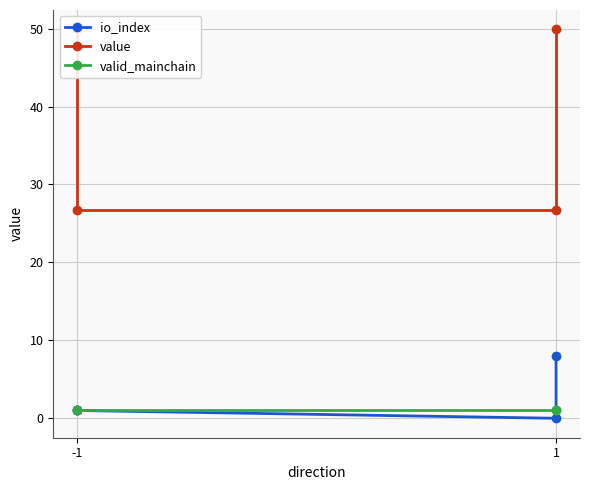

Does the chart display data point markers on the line(s)?

Yes